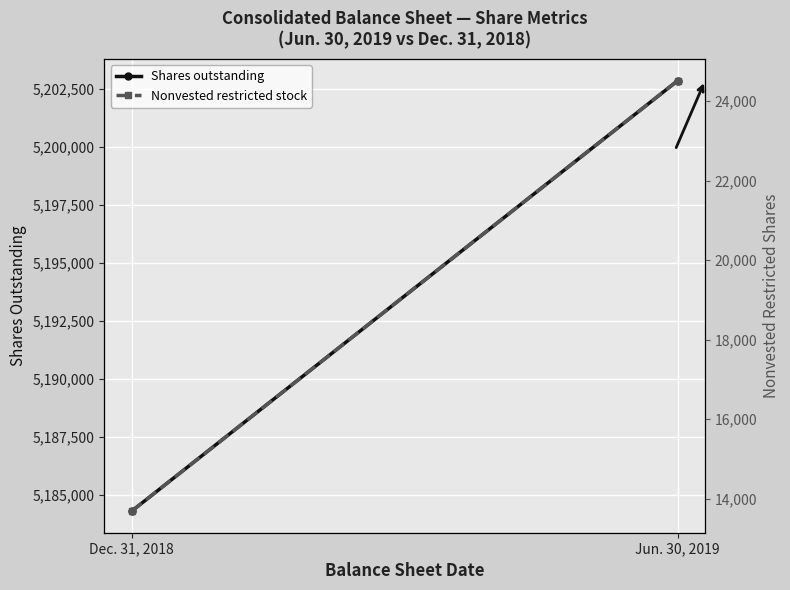

What is the lowest value of the Shares outstanding series?

5184289